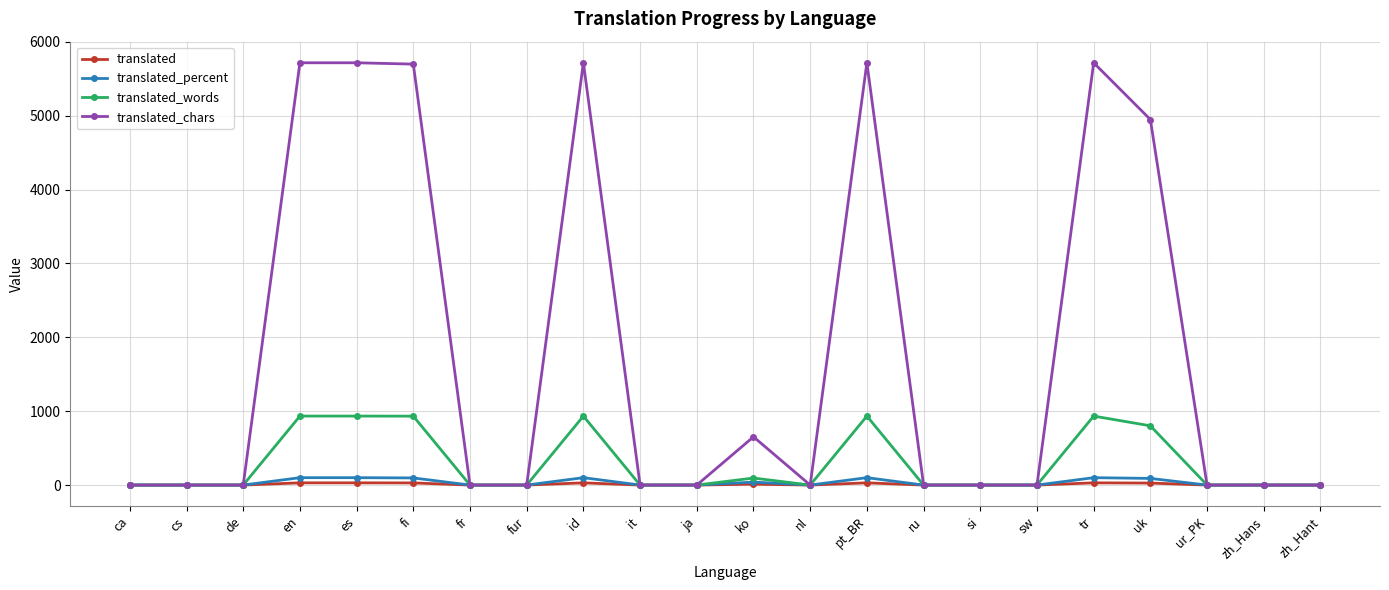

True or false: translated_percent has more than 0 interior local peaks.

True